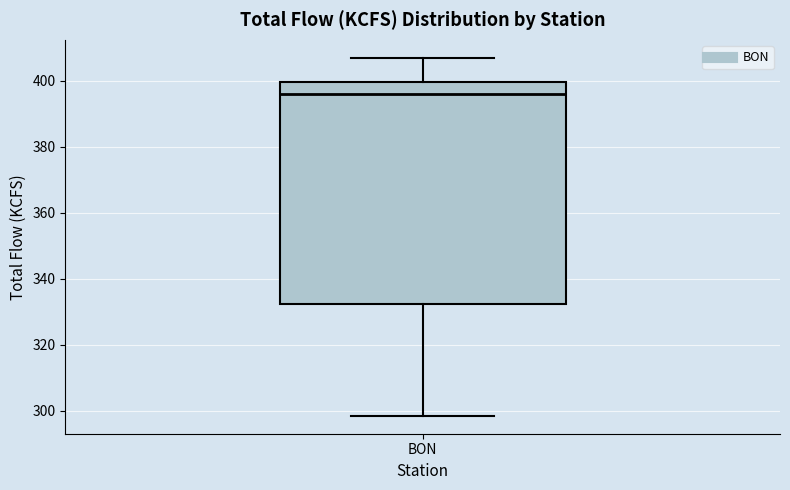

Where does the lower whisker of the box for BON end on the y-axis? The values are not printed on the chart, so give them approximately, as read against the axis.

298